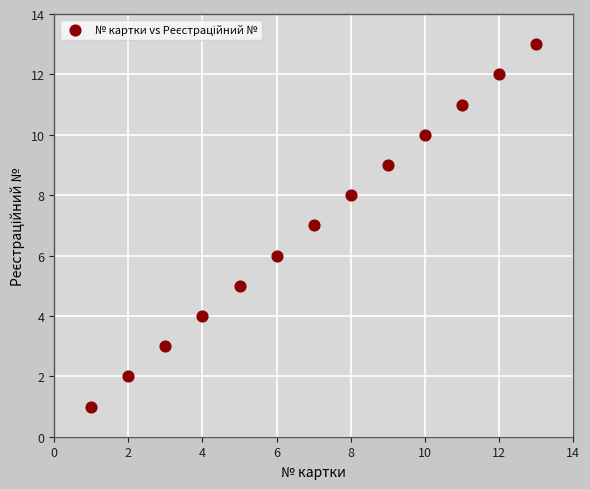

What is the range of Y values (max minus min)?

12